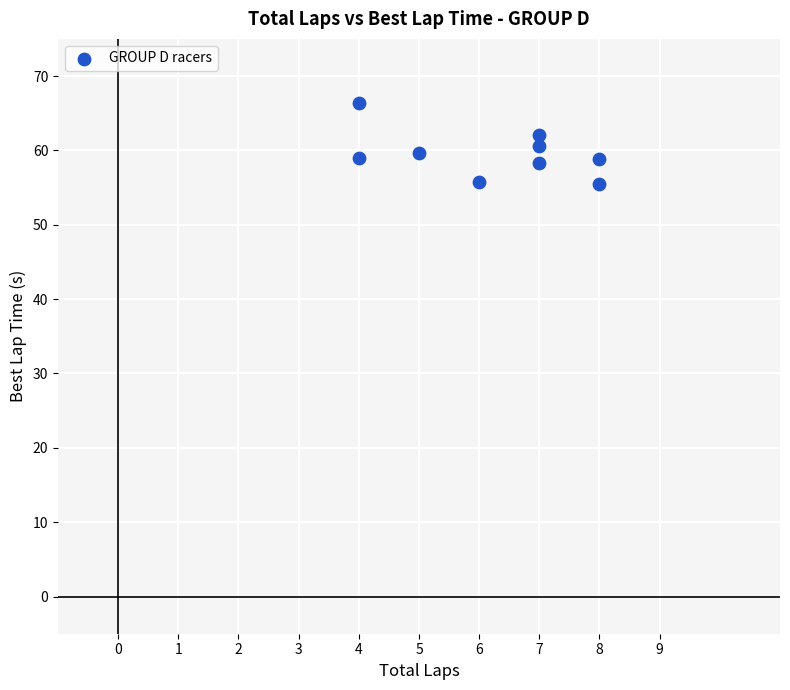

What is the range of X values (max minus min)?

4.0